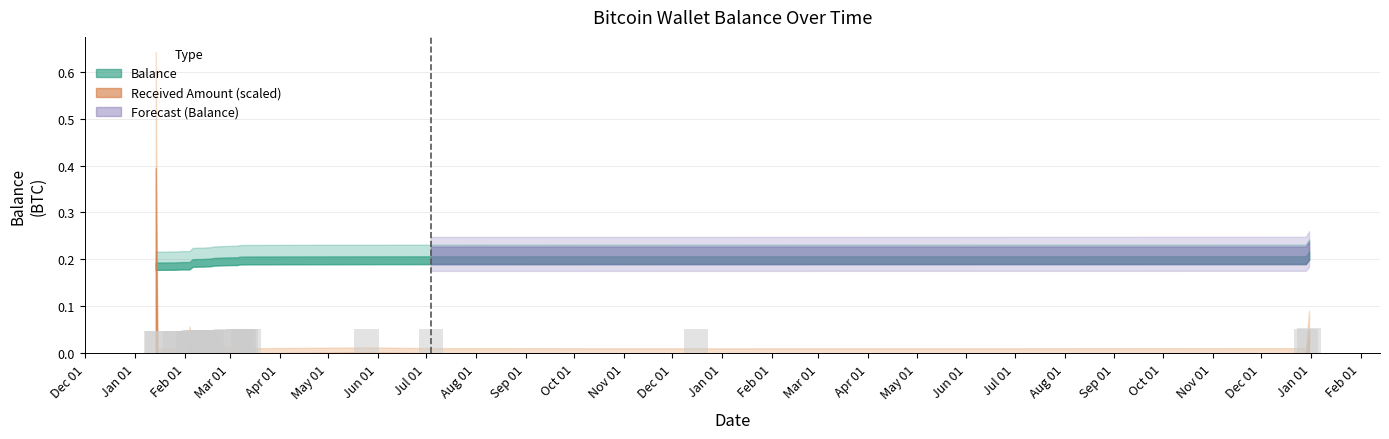

How many data points does each series have?

29